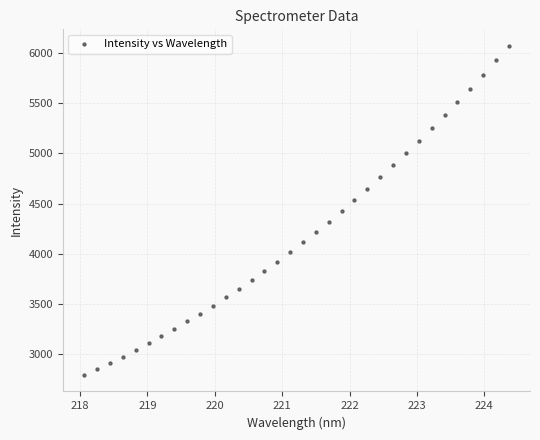

What is the range of Y values (max minus min)?

3280.0